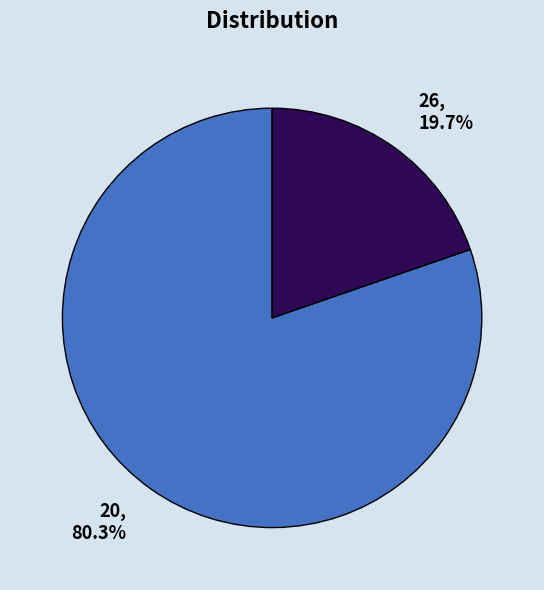

Rank the categories by value from lowest to highest.

26, 20